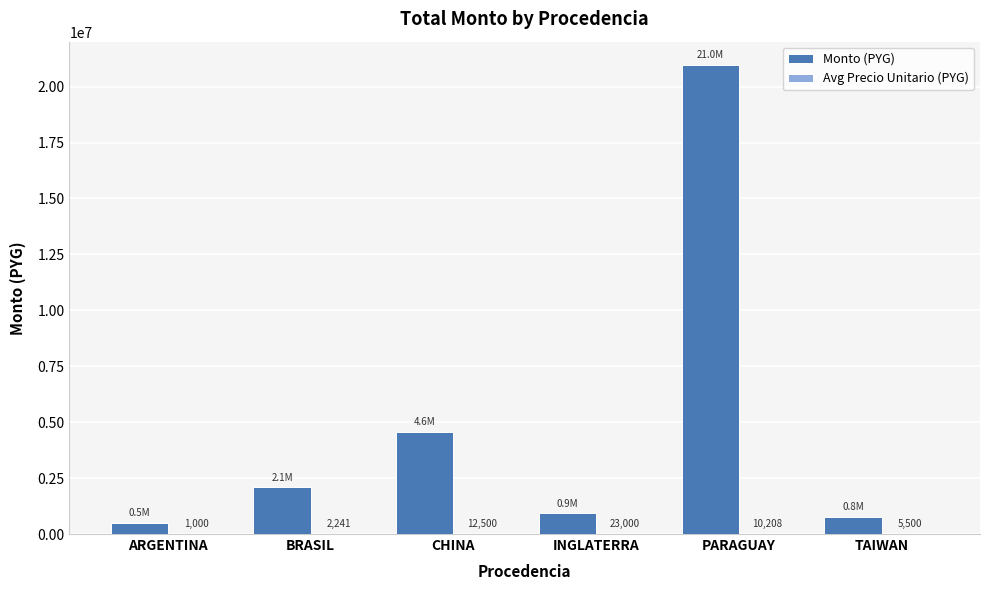

Between ARGENTINA and CHINA, which series saw the biggest shift?

Monto (PYG)